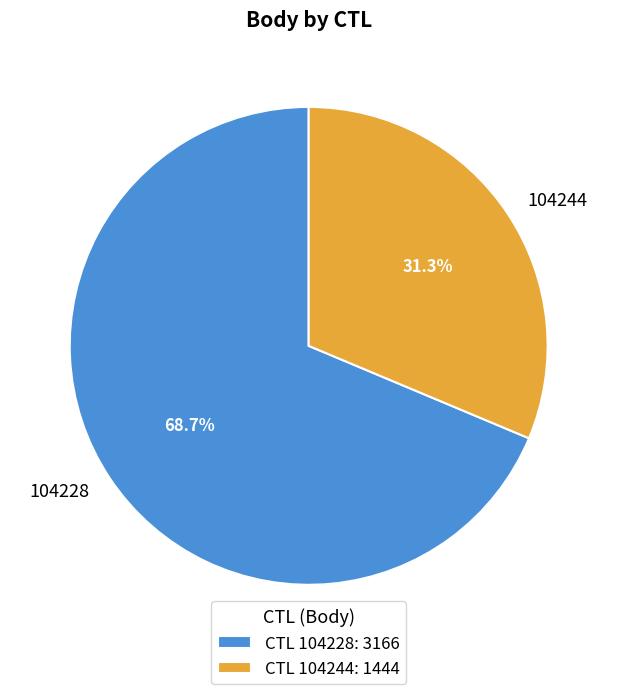

Which has a higher value, 104228 or 104244?

104228